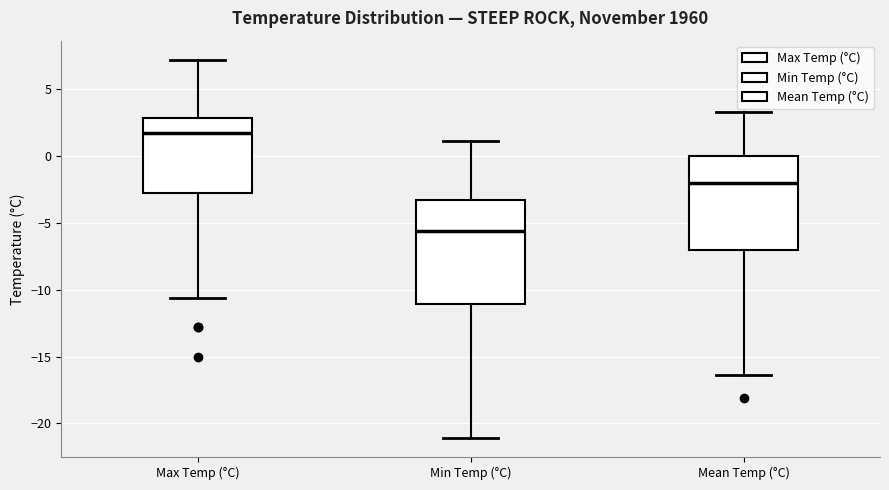

Where does the lower whisker of the box for Min Temp (°C) end on the y-axis? The values are not printed on the chart, so give them approximately, as read against the axis.

-21.0